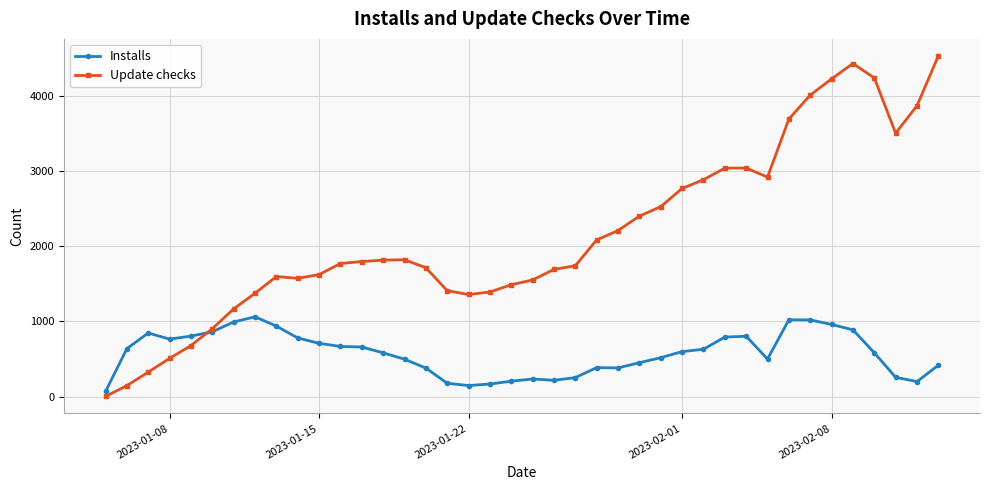

Which series has the widest spread of values?

Update checks